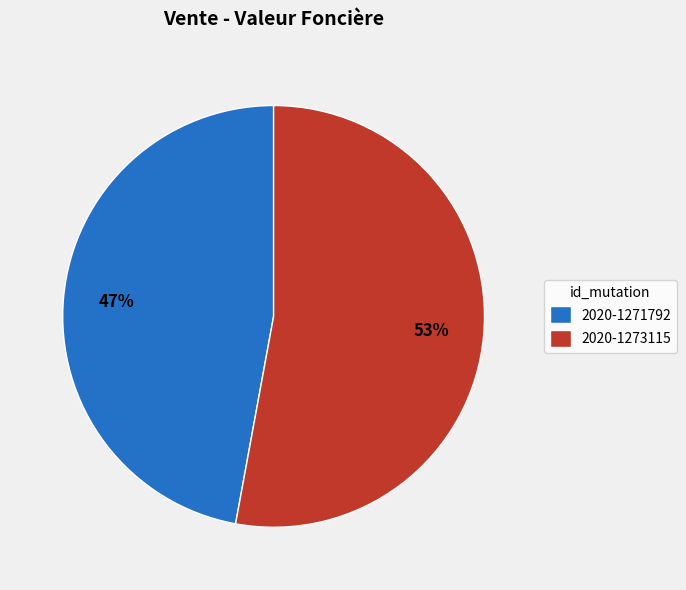

Is it true that 2020-1271792 is 47% of the pie?

True